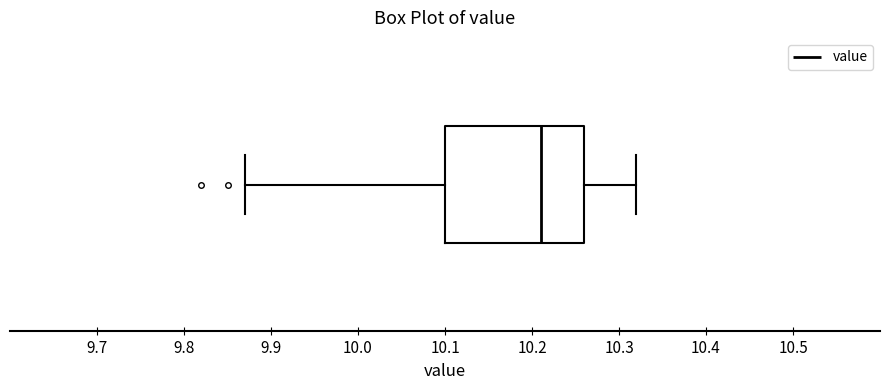

Where does the median line of the box sit on the x-axis? The values are not printed on the chart, so give them approximately, as read against the axis.

10.21